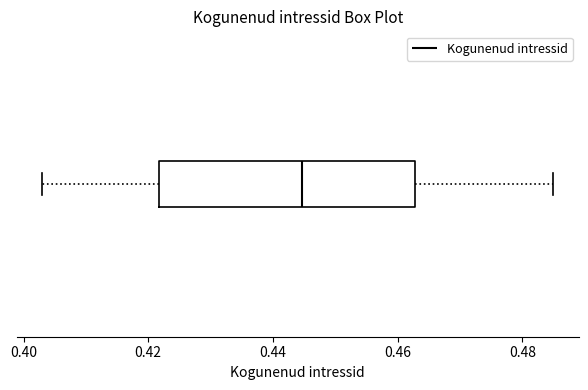

Where is the right edge of the box on the x-axis? The values are not printed on the chart, so give them approximately, as read against the axis.

0.462